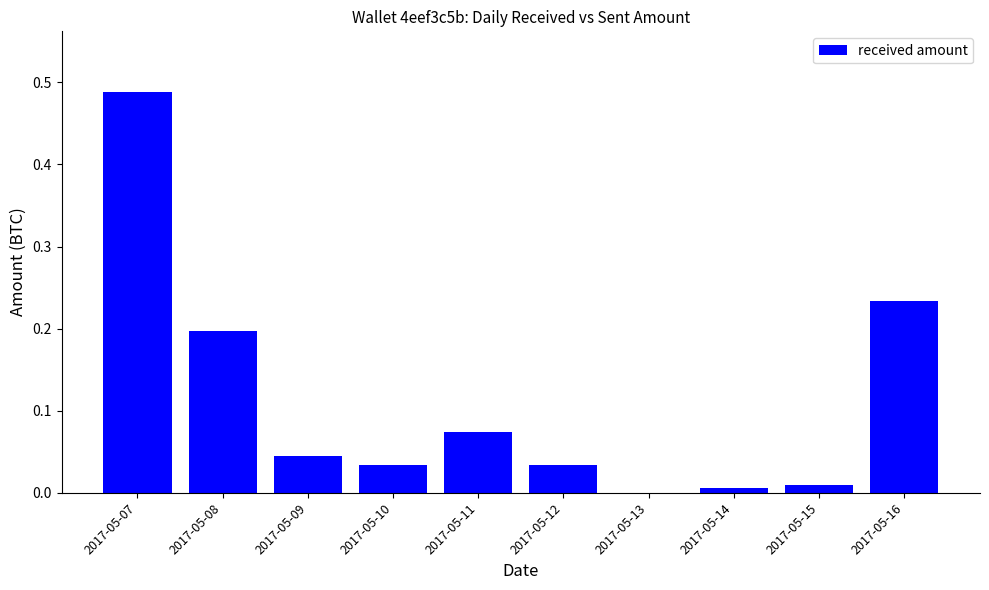

At which label is the value closest to 0?

2017-05-13